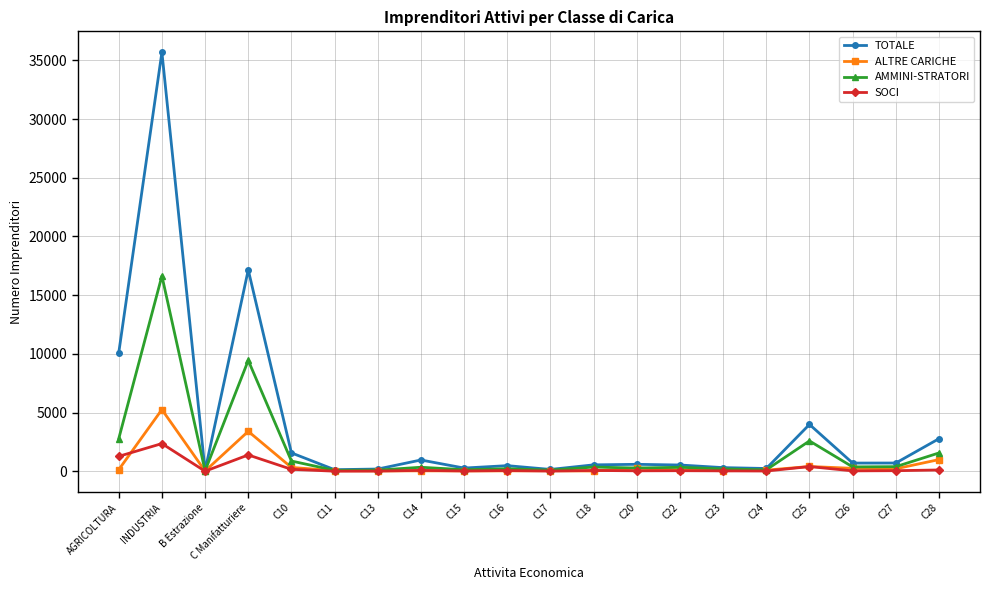

At which category does TOTALE reach its first local valley?

B Estrazione